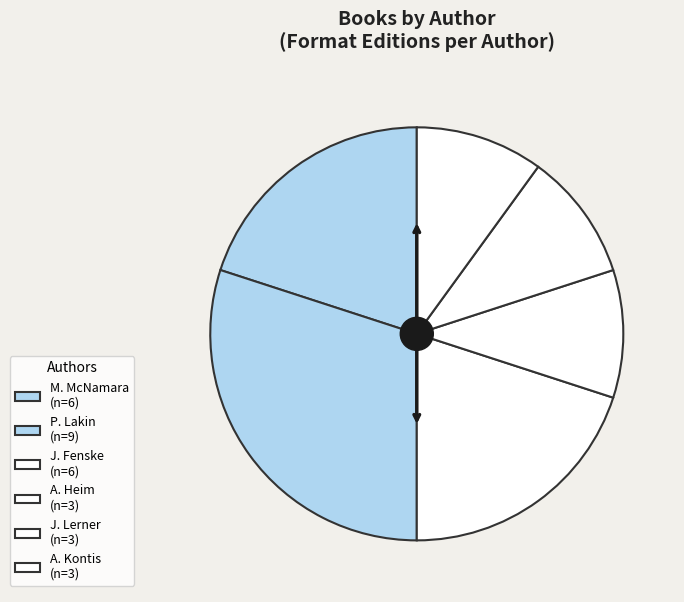

To the nearest percent, what is the average slice percentage?

17%